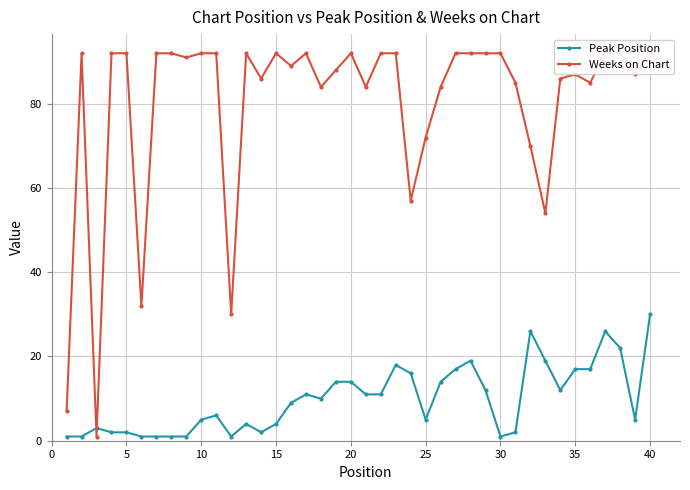

What is the difference between the second highest and second lowest values in the Peak Position series?

25